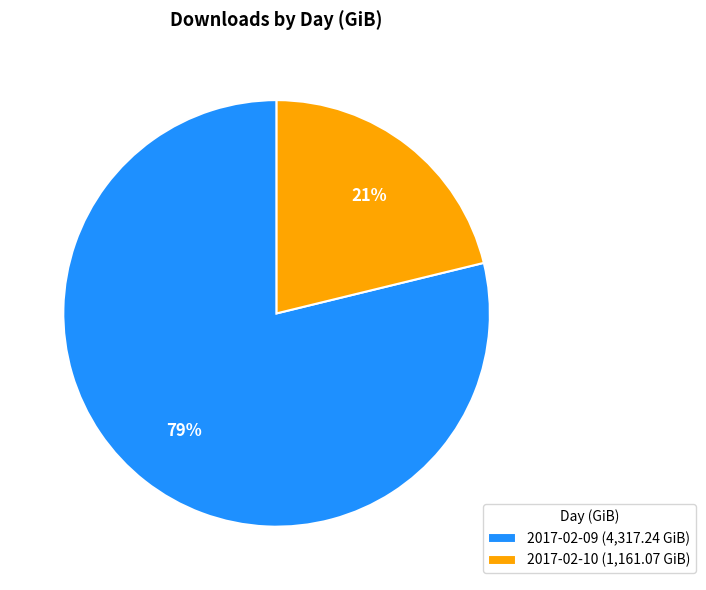

To the nearest percent, what is the average slice percentage?

50%